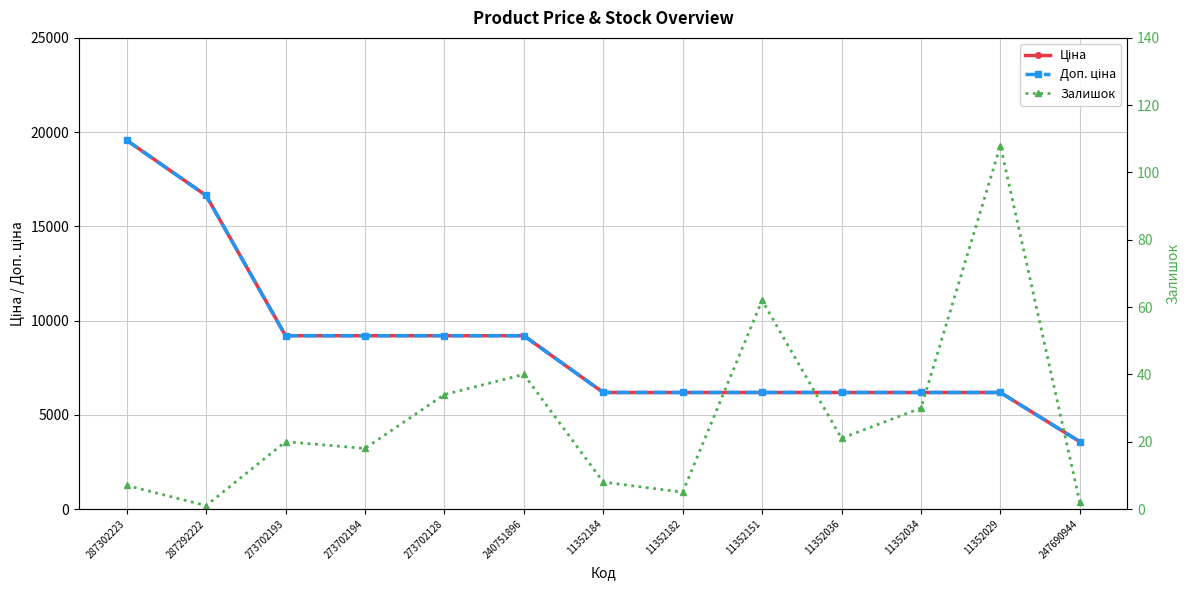

Does the chart have visible grid lines?

Yes